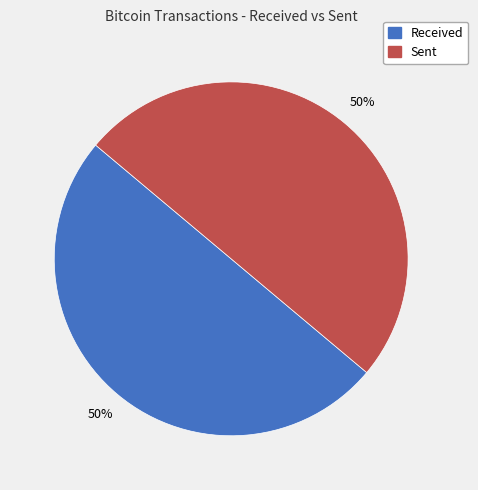

Is it true that Sent is 50% of the pie?

True